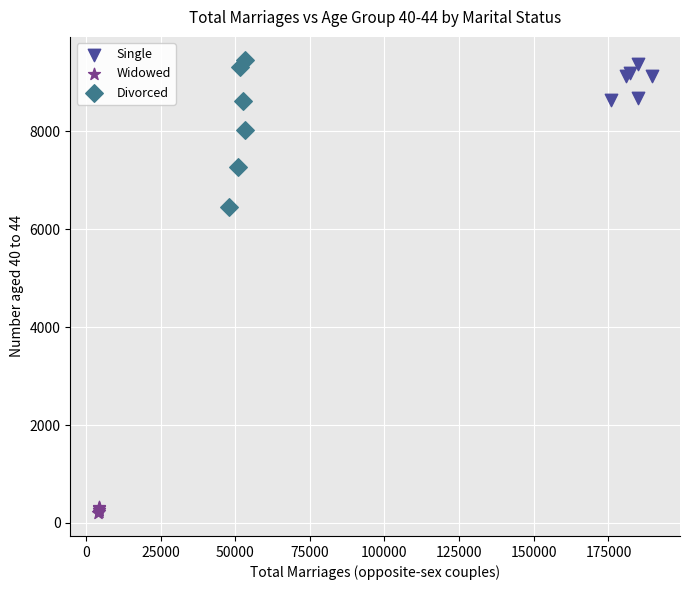

Which series contains the lowest Y value?

Widowed